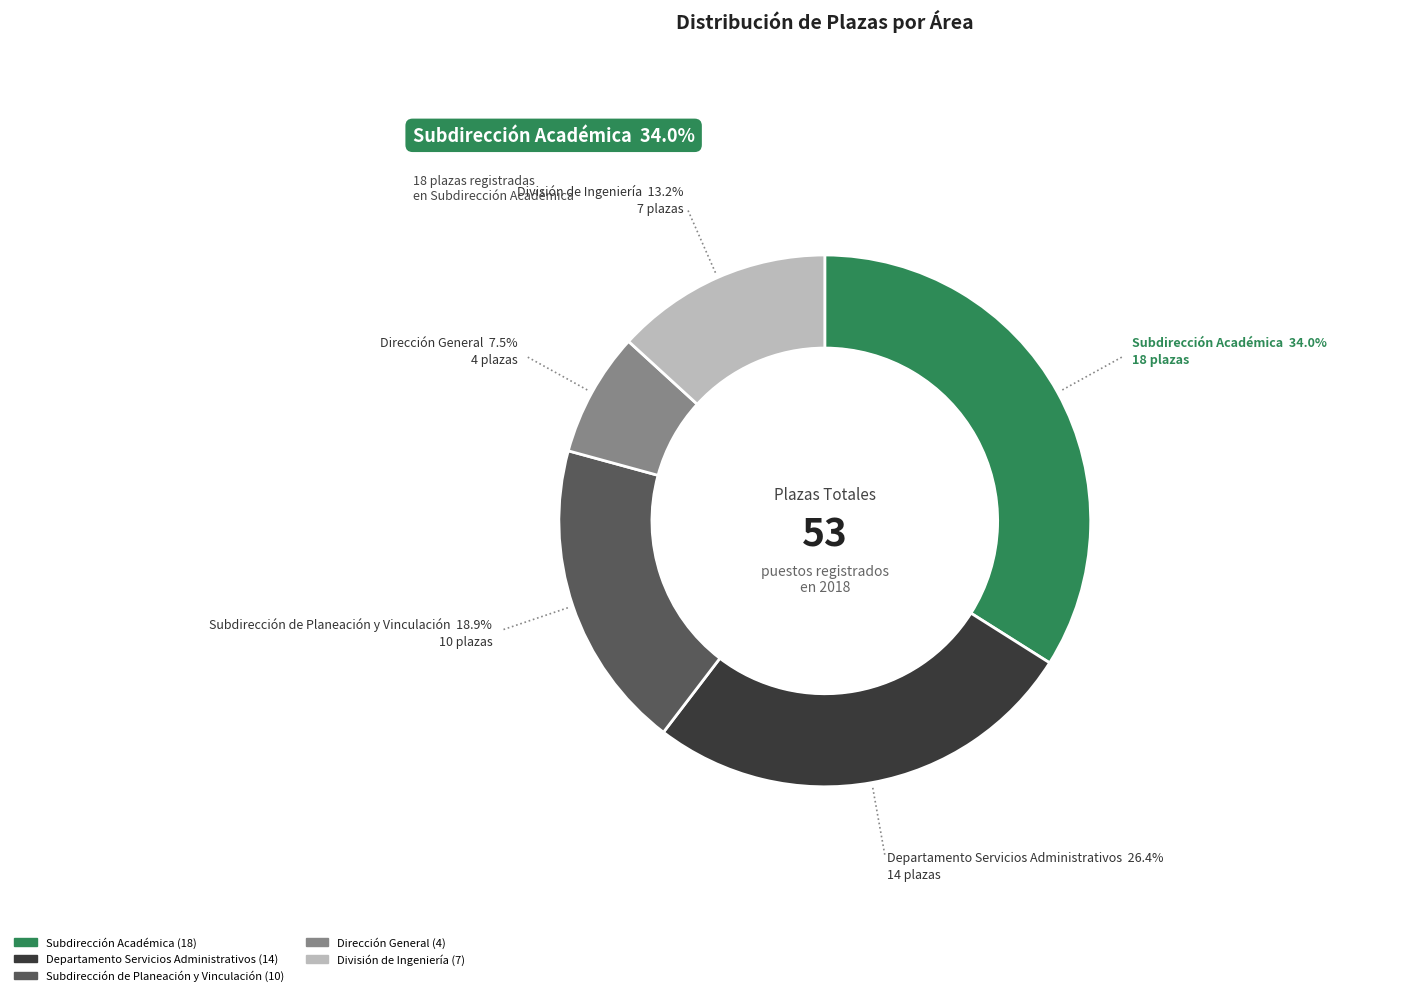

What percentage is NOT represented by Dirección General?

92.5%